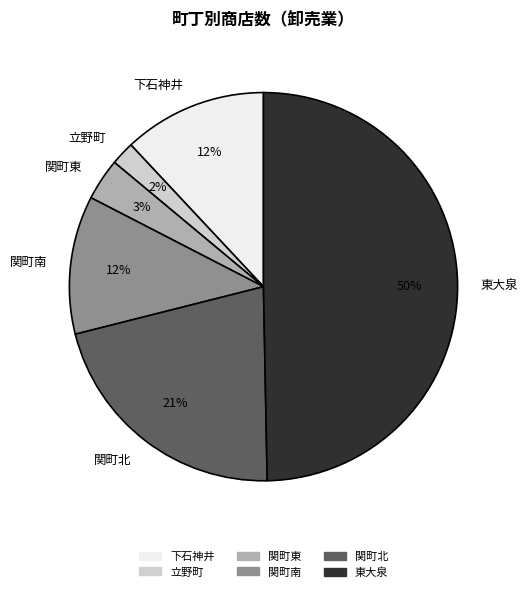

True or false: 関町南 accounts for 12% of the total.

True